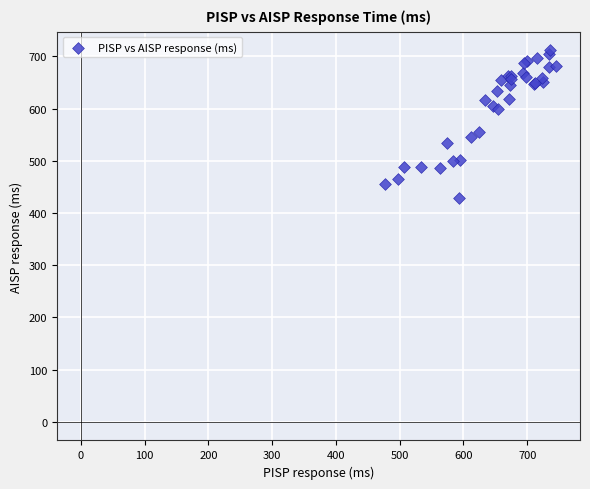

What Y value in the scatter plot is closest to 570?

555.6